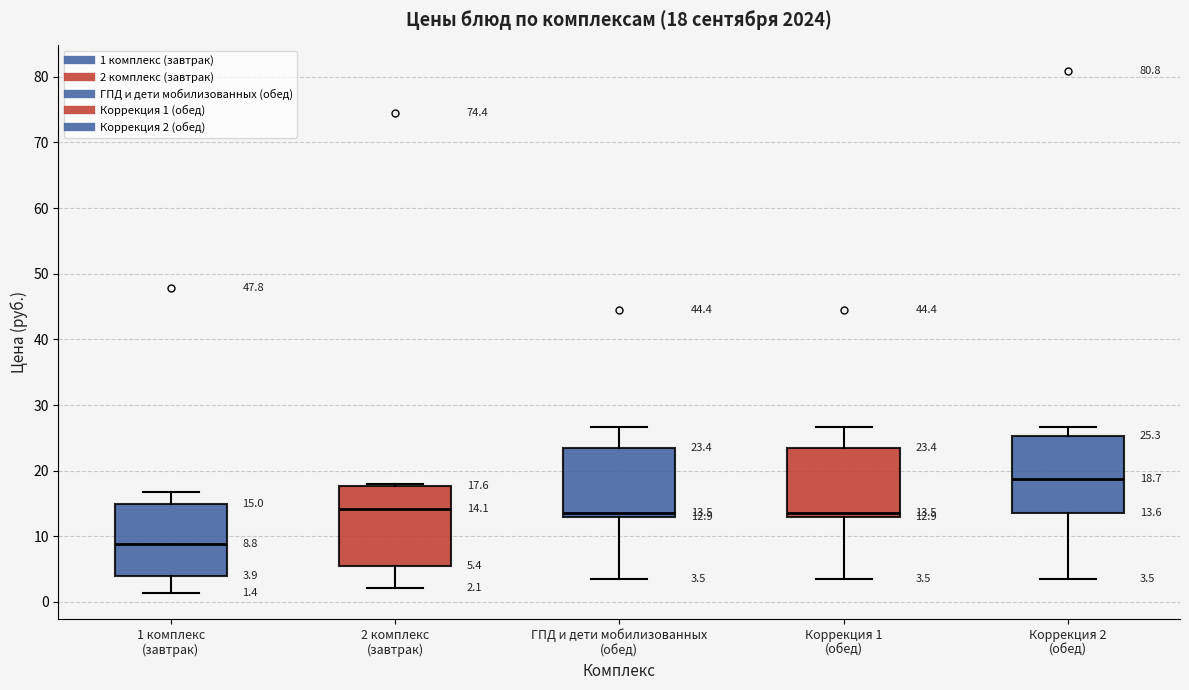

Which box's median line is the lowest?

1 комплекс (завтрак)